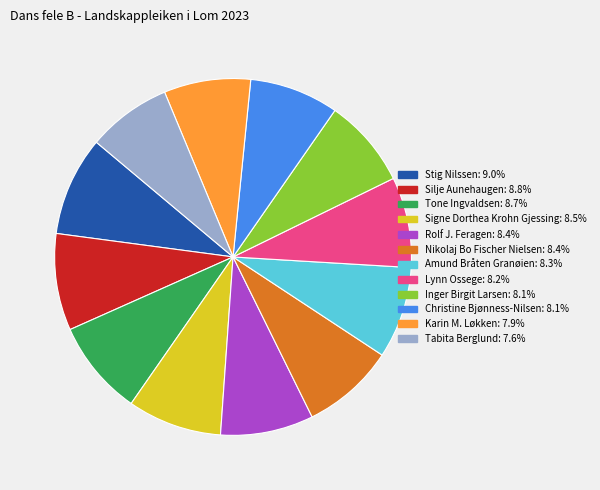

Combined, do Tone Ingvaldsen and Karin M. Løkken account for over 50%?

No